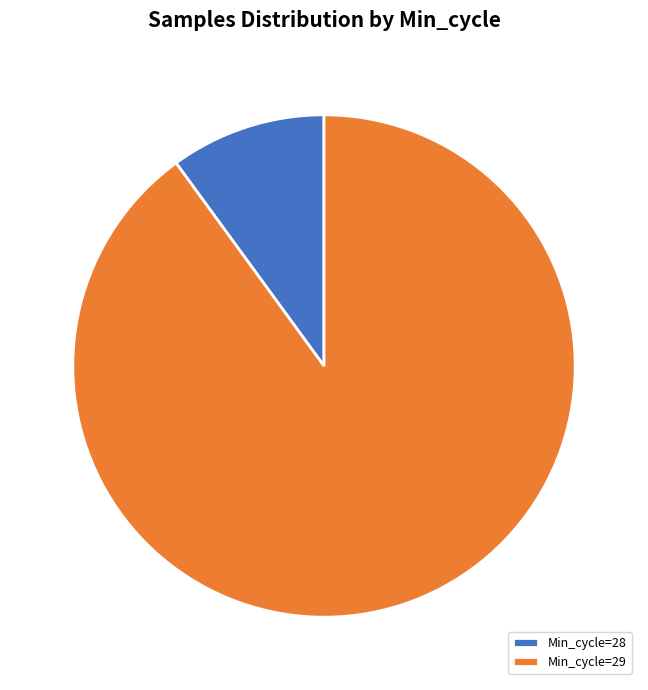

Rank the categories by value from lowest to highest.

Min_cycle=28, Min_cycle=29